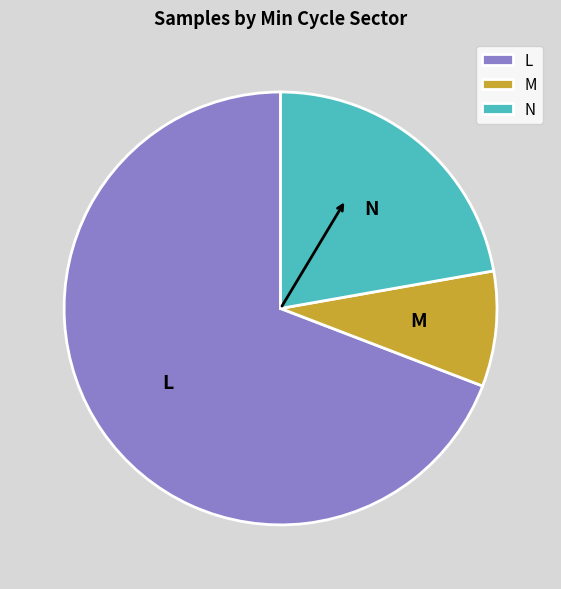

Which category has the biggest portion of the pie?

L